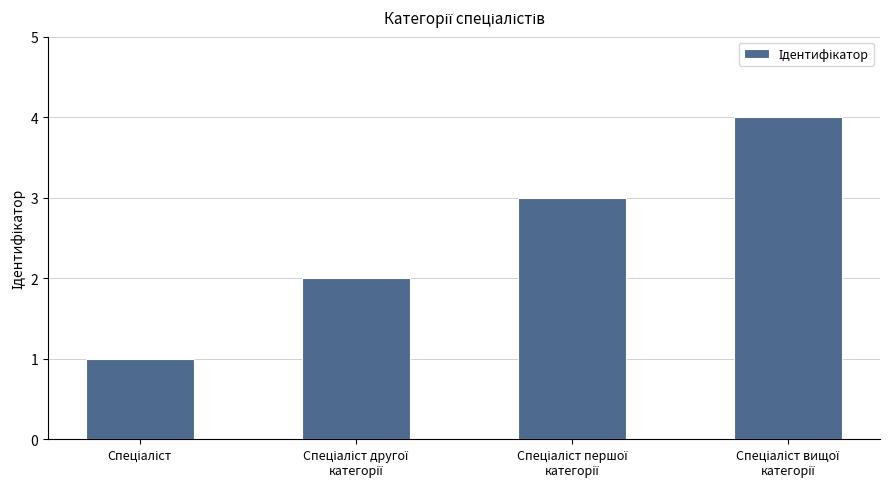

What is the sum of all values?

10